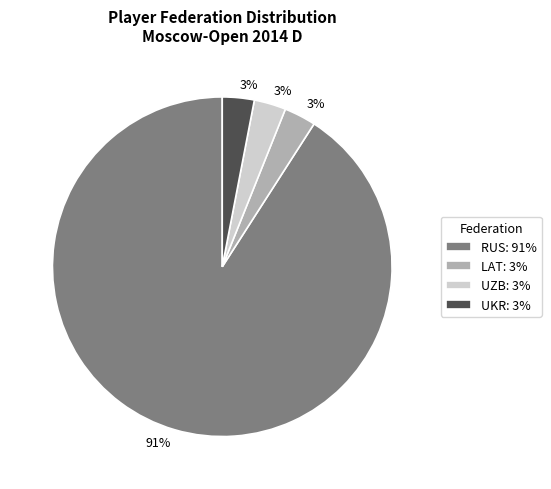

To the nearest percent, what is the average slice percentage?

25%